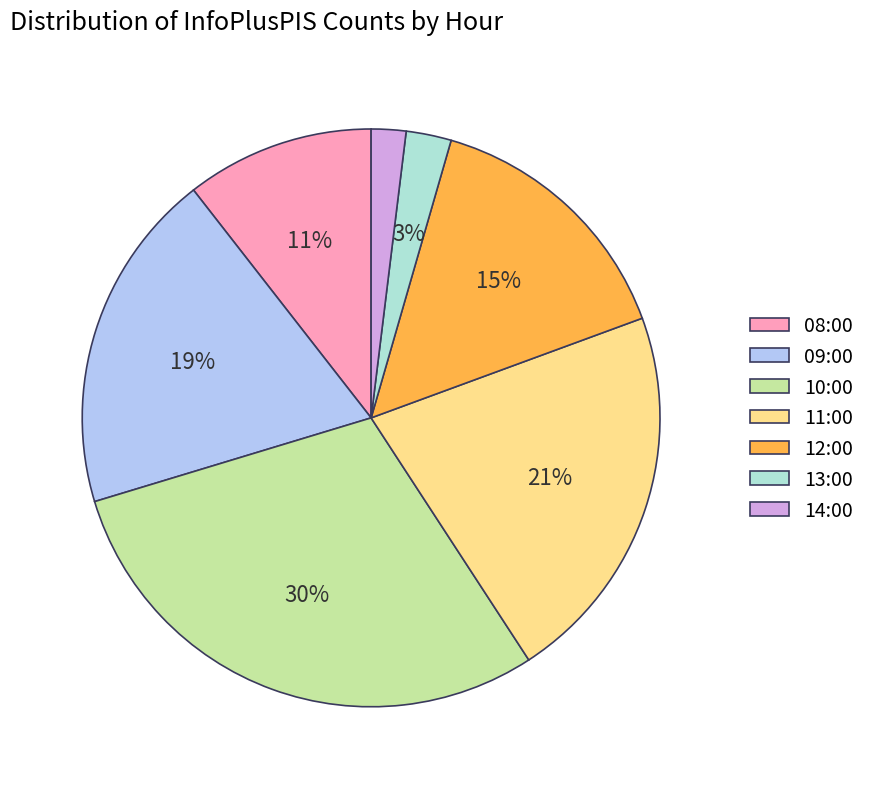

Between 08:00 and 11:00, which is larger?

11:00